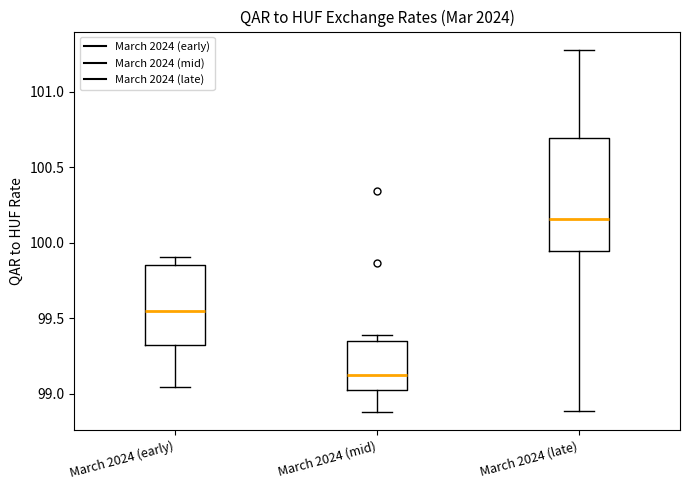

Comparing the boxes themselves (not the whiskers), which one is the tallest?

March 2024 (late)